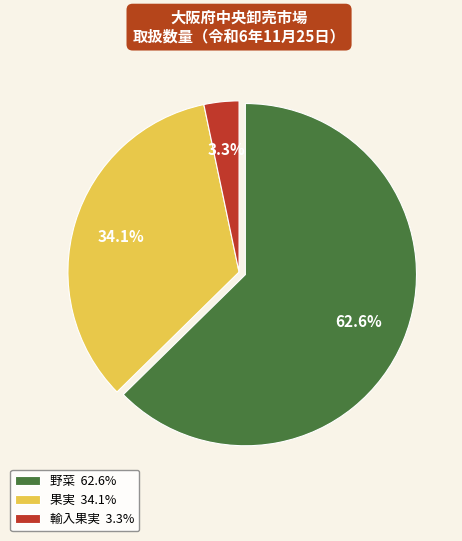

Which has a higher value, 果実 or 野菜?

野菜